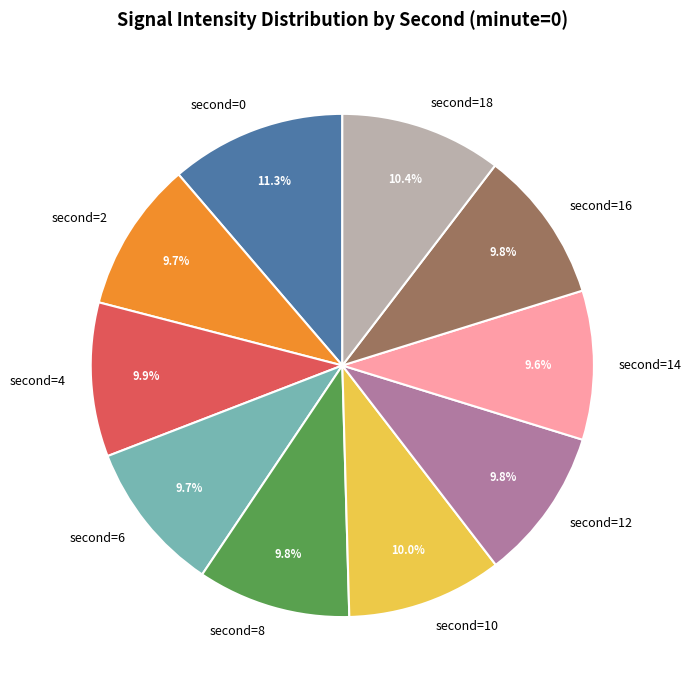

Is there any slice that represents more than half of the pie?

No